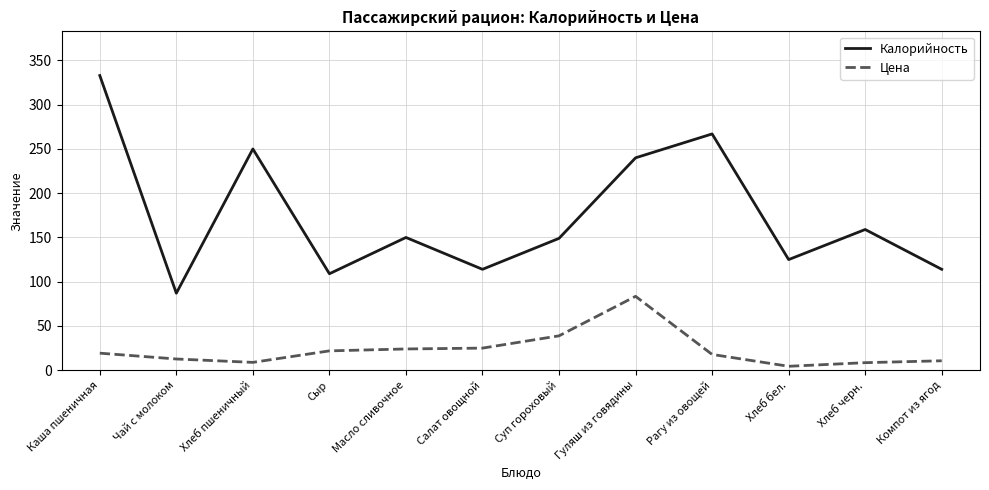

How many distinct data groups are displayed?

2